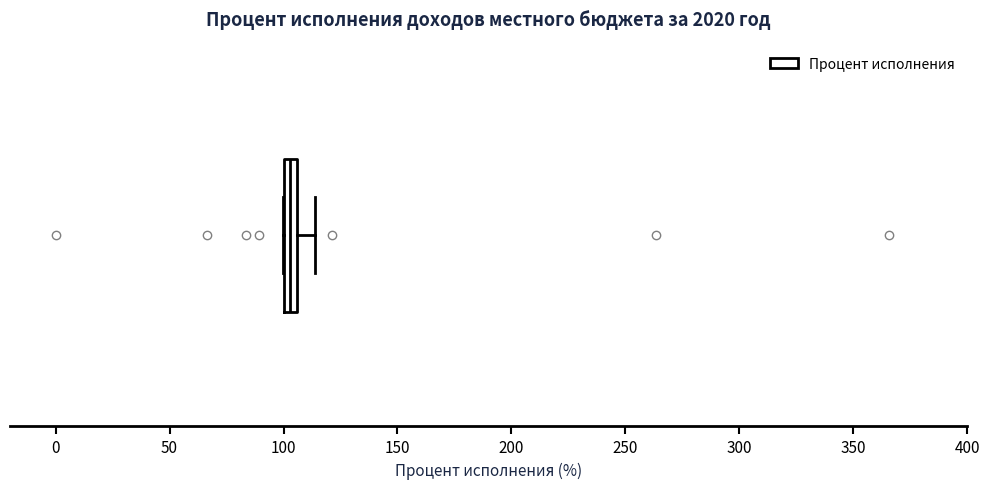

Where is the right edge of the box on the x-axis? The values are not printed on the chart, so give them approximately, as read against the axis.

105